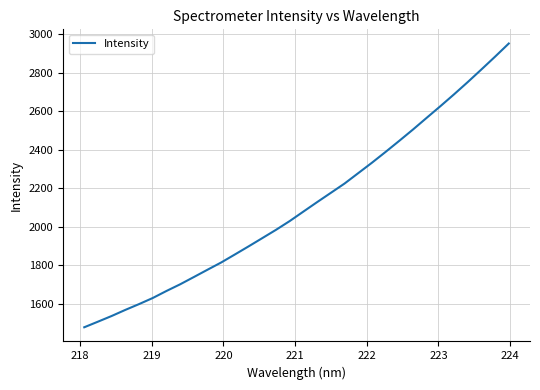

What is the difference between the maximum and minimum values?

1474.5